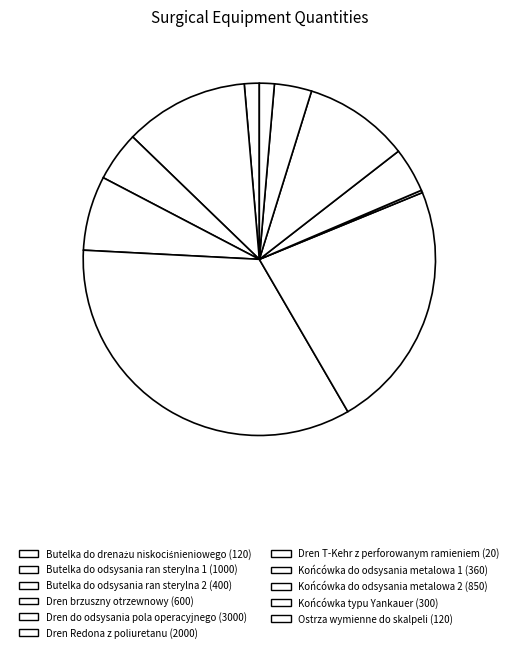

How many slices are in this pie chart?

11